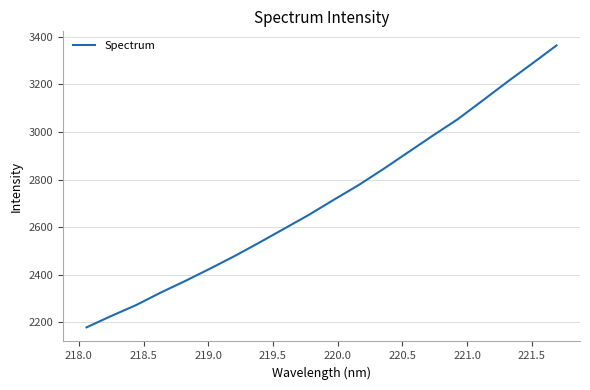

What is the difference between the second highest and second lowest values?

1059.3